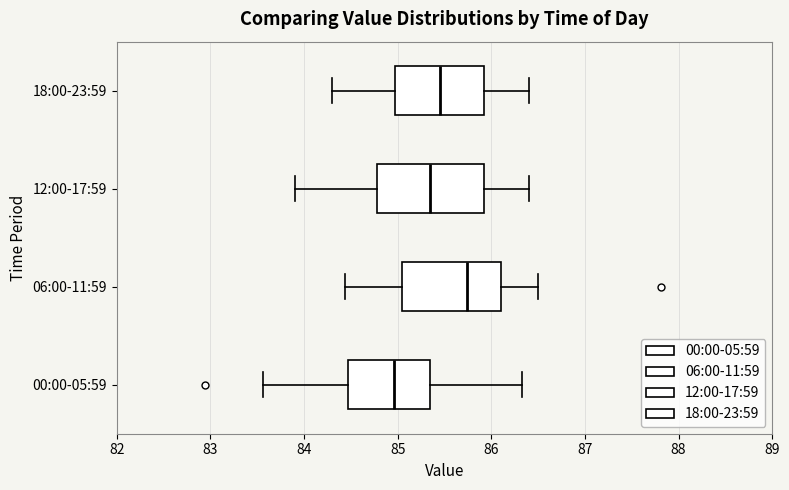

Reading bottom to top, transcribe this box plot: for each box, give where its median line is, the range the box spans, and where its two whiskers end, as read against the x-axis. The values are not printed on the chart, so give them approximately, as read against the axis.

00:00-05:59: median 85.0, box 84.5 to 85.3, whiskers 83.6 to 86.3
06:00-11:59: median 85.7, box 85.1 to 86.1, whiskers 84.4 to 86.5
12:00-17:59: median 85.4, box 84.8 to 85.9, whiskers 83.9 to 86.4
18:00-23:59: median 85.5, box 85.0 to 85.9, whiskers 84.3 to 86.4